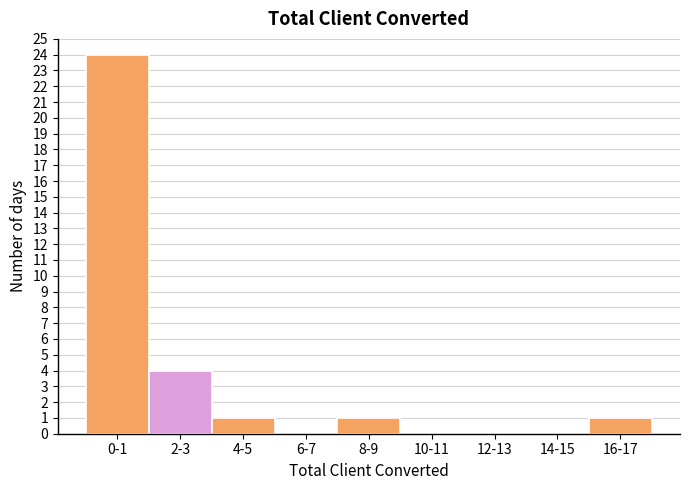

Reading left to right, transcribe all the data shown in this chart.

0-1=24	2-3=4	4-5=1	6-7=0	8-9=1	10-11=0	12-13=0	14-15=0	16-17=1